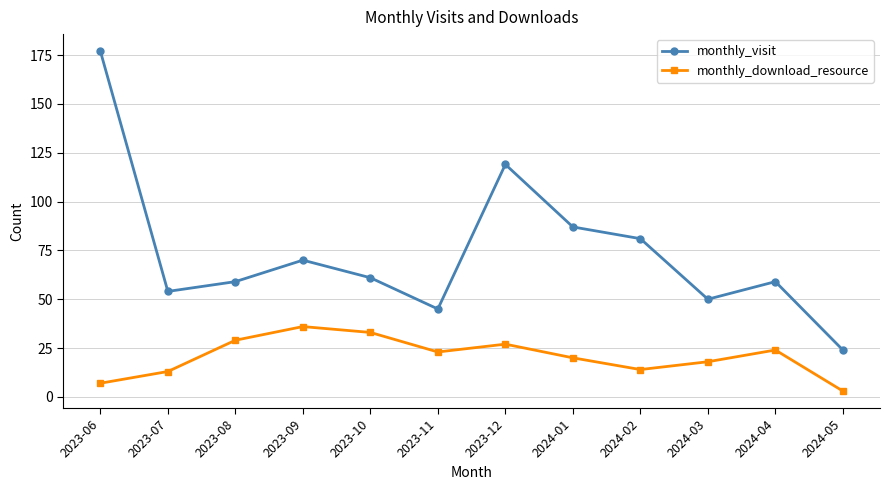

Which label corresponds to the smallest value in the chart?

2024-05